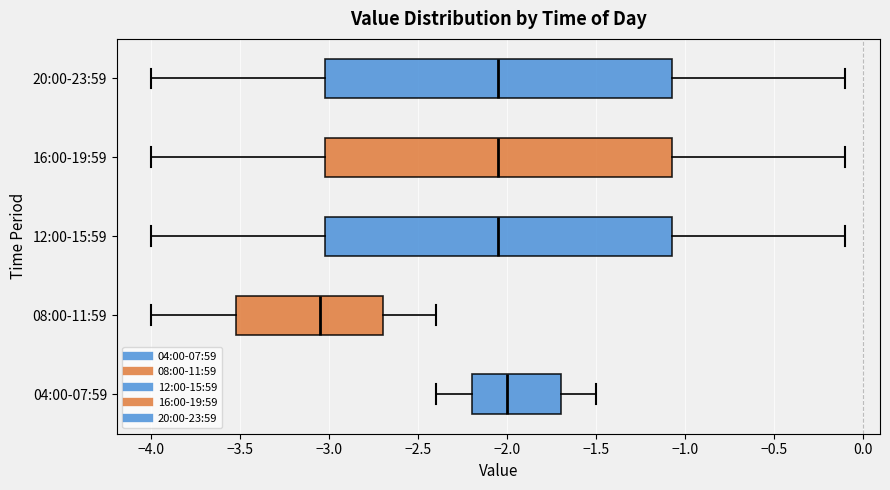

Where is the right edge of the box for 20:00-23:59 on the x-axis? The values are not printed on the chart, so give them approximately, as read against the axis.

-1.05